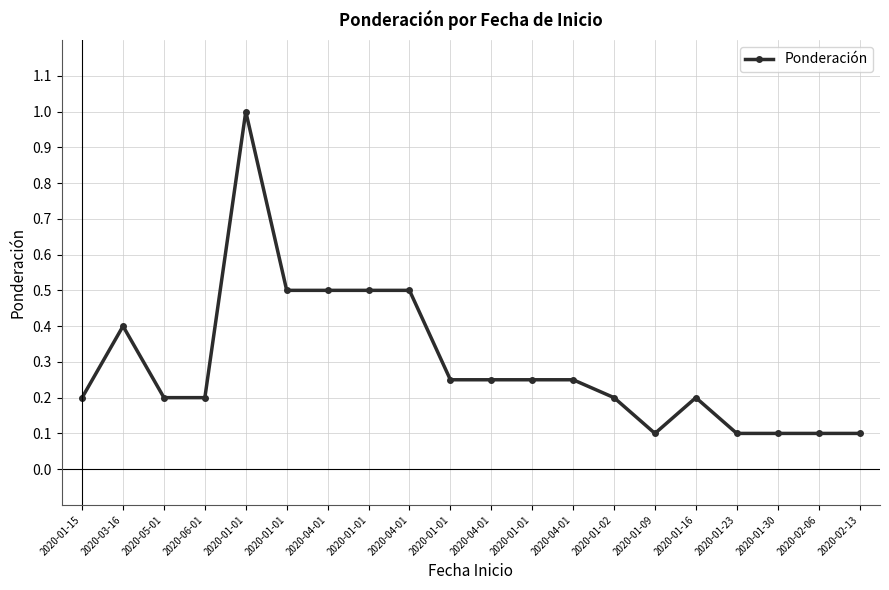

How many lines are shown in the chart?

1